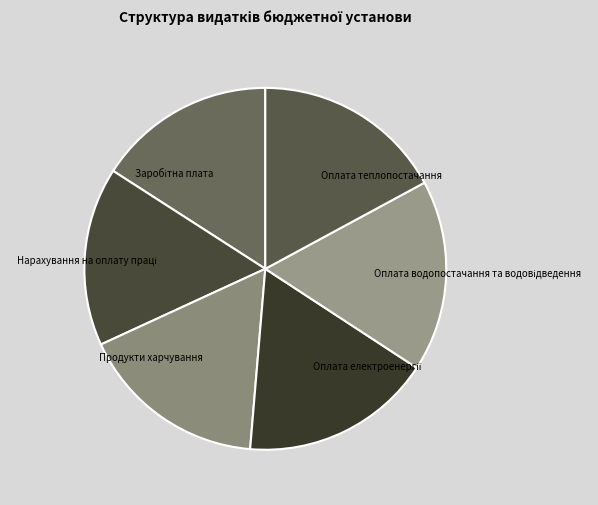

Is there any slice that represents more than half of the pie?

No